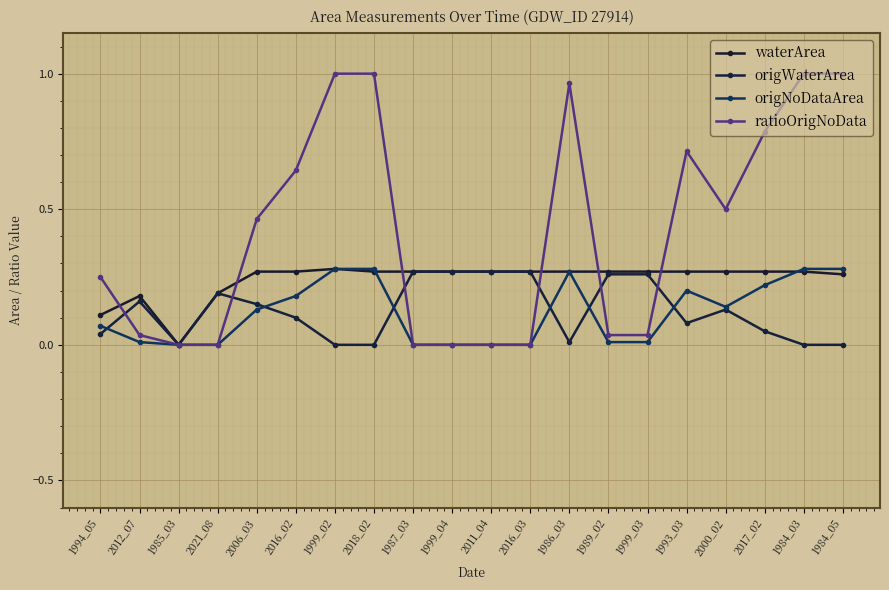

What is the total value across all series at 1999_03?

0.6